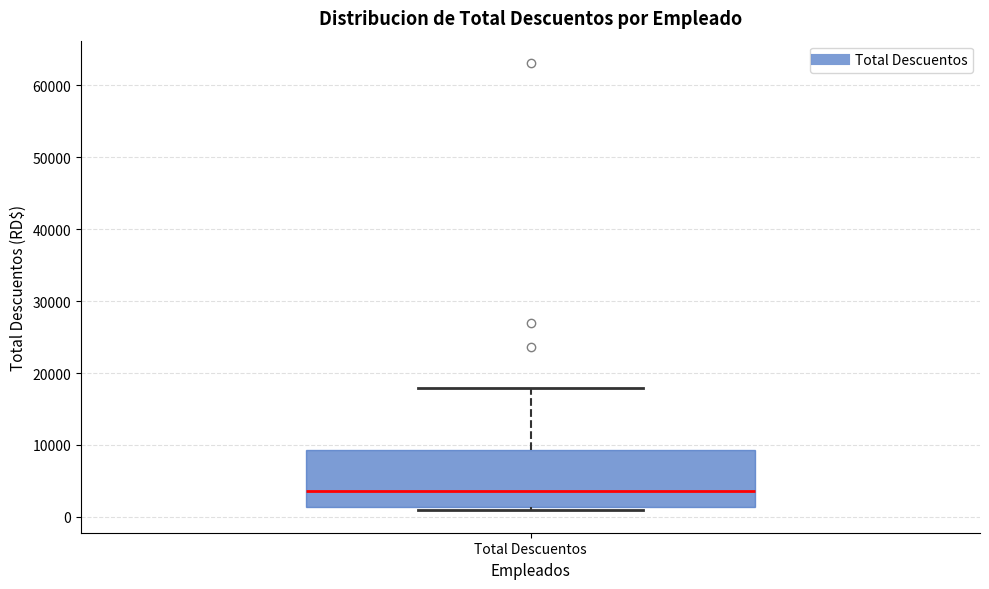

Where is the lower edge of the box for Total Descuentos on the y-axis? The values are not printed on the chart, so give them approximately, as read against the axis.

1000